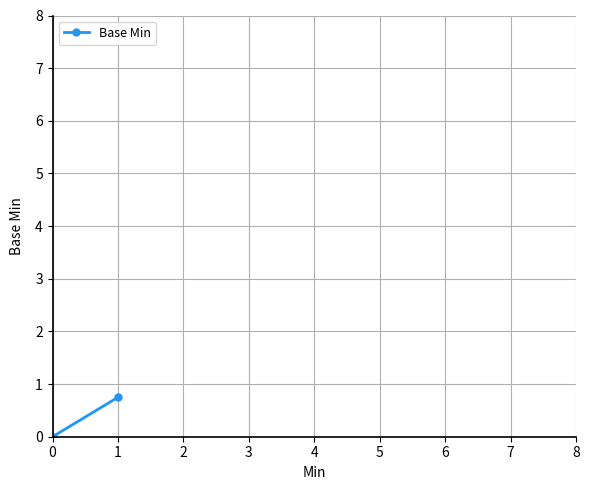

Which category has the highest value across all series?

1